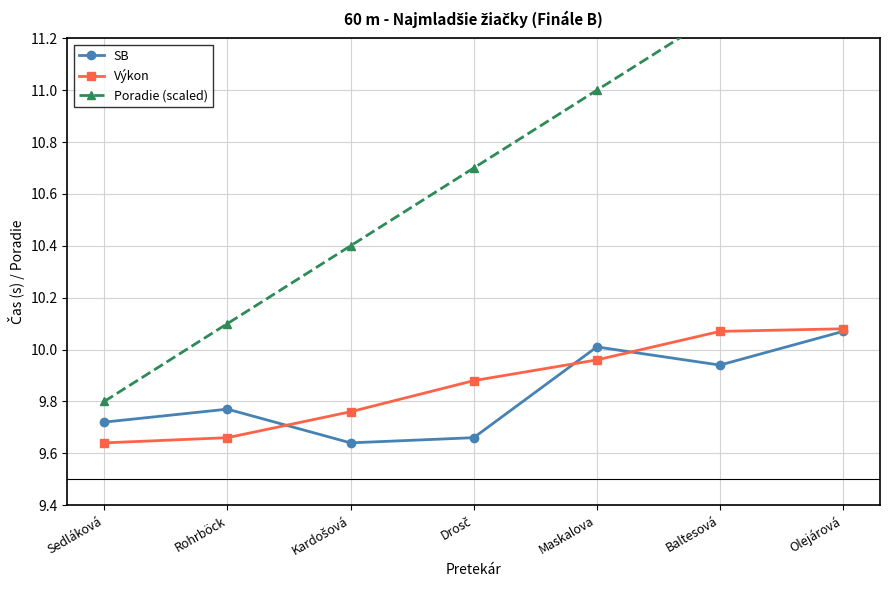

Reading left to right, transcribe all the data shown in this chart.

SB: 9.7	9.8	9.6	9.7	10.0	9.9	10.1
Výkon: 9.6	9.7	9.8	9.9	10.0	10.1	10.1
Poradie (scaled): 9.8	10.1	10.4	10.7	11.0	11.3	11.6